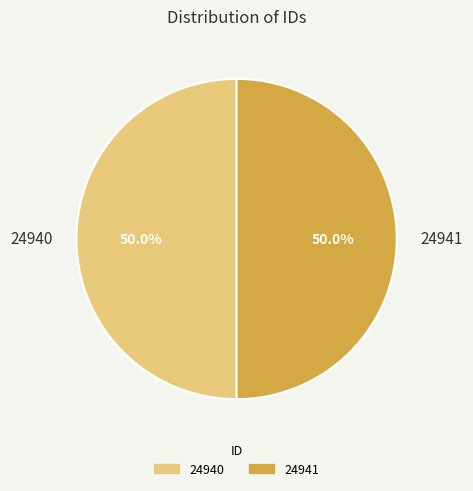

What percentage do 24940 and 24941 together represent?

100.0%